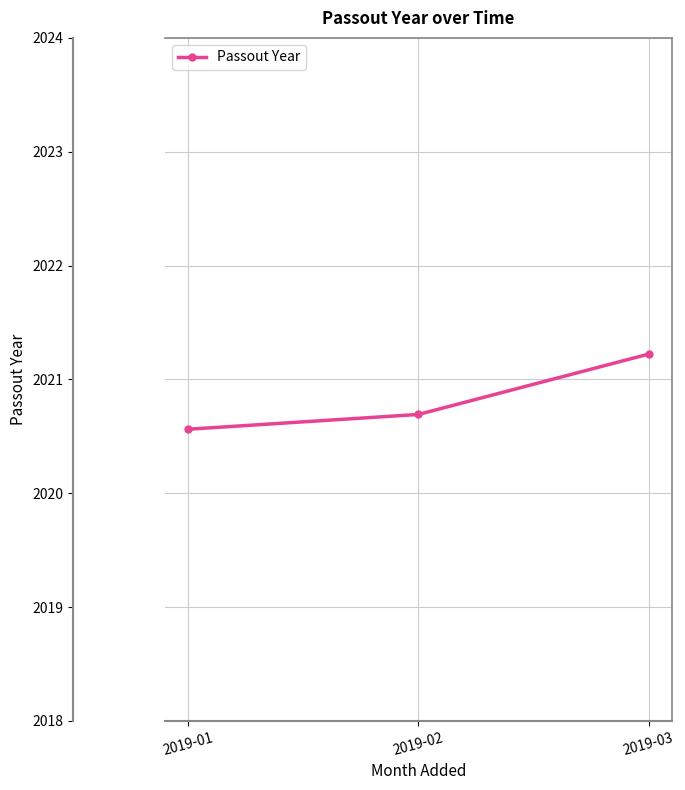

Is it true that the value at 2019-03 is 3393.7?

False